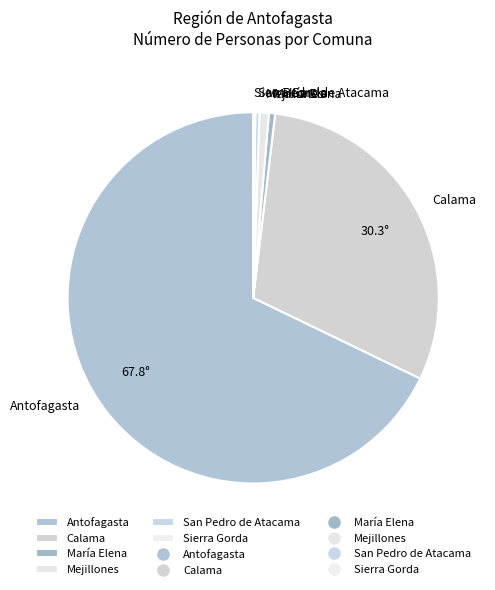

Which category has the biggest portion of the pie?

Antofagasta